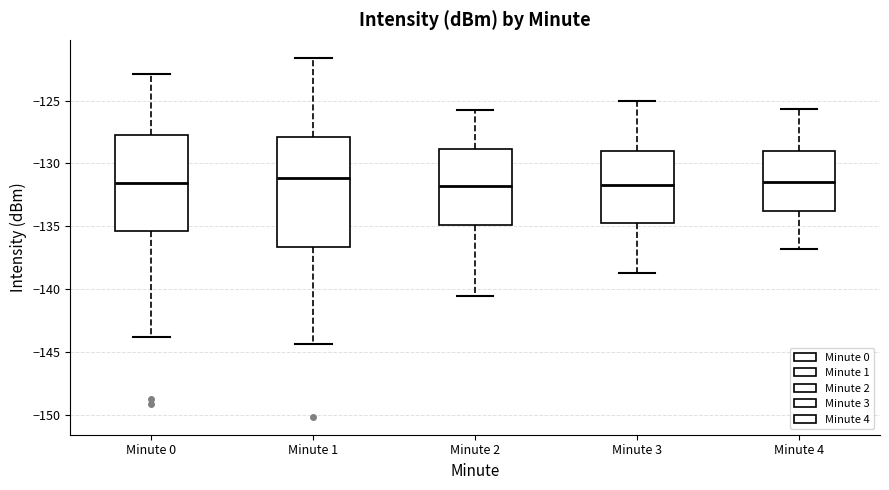

Reading left to right, read every box against the y-axis: the position of its median line, the range the box covers, and the ends of its whiskers. The values are not printed on the chart, so give them approximately, as read against the axis.

Minute 0: median -131.5, box -135.5 to -127.5, whiskers -144.0 to -123.0
Minute 1: median -131.0, box -136.5 to -128.0, whiskers -144.5 to -121.5
Minute 2: median -132.0, box -135.0 to -129.0, whiskers -140.5 to -126.0
Minute 3: median -131.5, box -135.0 to -129.0, whiskers -138.5 to -125.0
Minute 4: median -131.5, box -134.0 to -129.0, whiskers -137.0 to -125.5